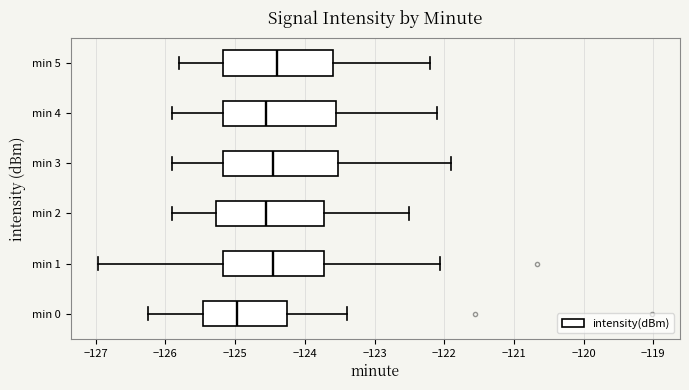

Reading bottom to top, read every box against the x-axis: the position of its median line, the range the box covers, and the ends of its whiskers. The values are not printed on the chart, so give them approximately, as read against the axis.

min 0: median -125.0, box -125.5 to -124.2, whiskers -126.3 to -123.4
min 1: median -124.4, box -125.2 to -123.7, whiskers -127.0 to -122.1
min 2: median -124.5, box -125.3 to -123.7, whiskers -125.9 to -122.5
min 3: median -124.4, box -125.2 to -123.5, whiskers -125.9 to -121.9
min 4: median -124.5, box -125.2 to -123.5, whiskers -125.9 to -122.1
min 5: median -124.4, box -125.2 to -123.6, whiskers -125.8 to -122.2